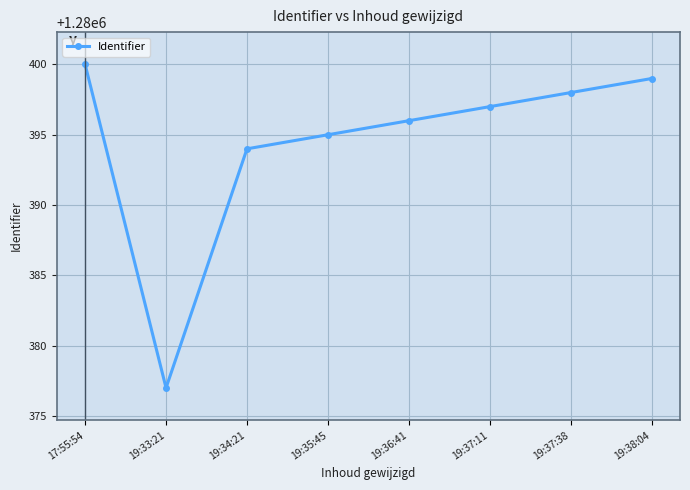

What is the label of the 4th point from the left?

19:35:45